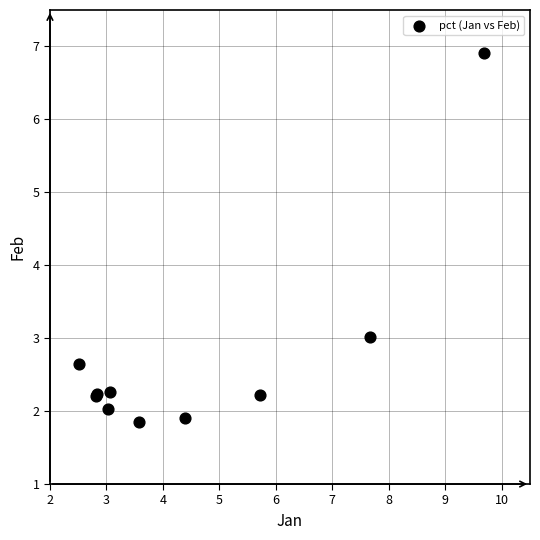

What Y value in the scatter plot is closest to 4?

3.0